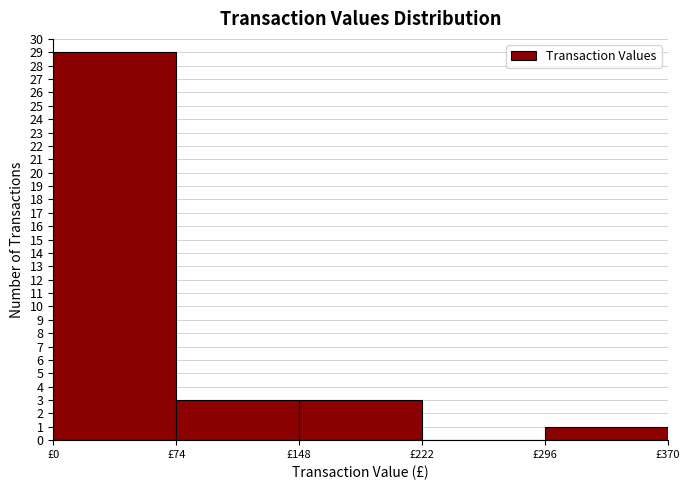

Reading left to right, transcribe this chart: for each bar, give the range it covers on the x-axis and its height. Neither the bar edges nor the heights are printed on the chart, so give them approximately, as read against the axes.

0 to 70: 29
70 to 150: 3
150 to 220: 3
220 to 300: 0
300 to 370: 1